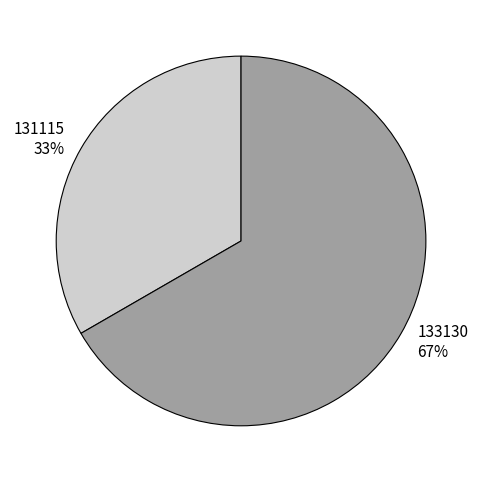

Is the sum of 133130 and 131115 greater than half?

Yes